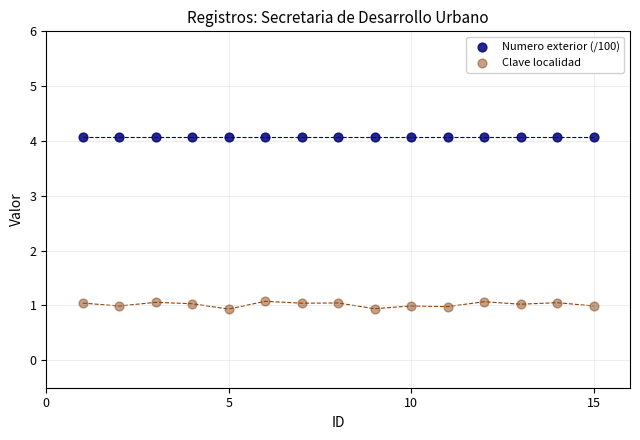

Which series reaches the maximum Y coordinate?

Numero exterior (/100)